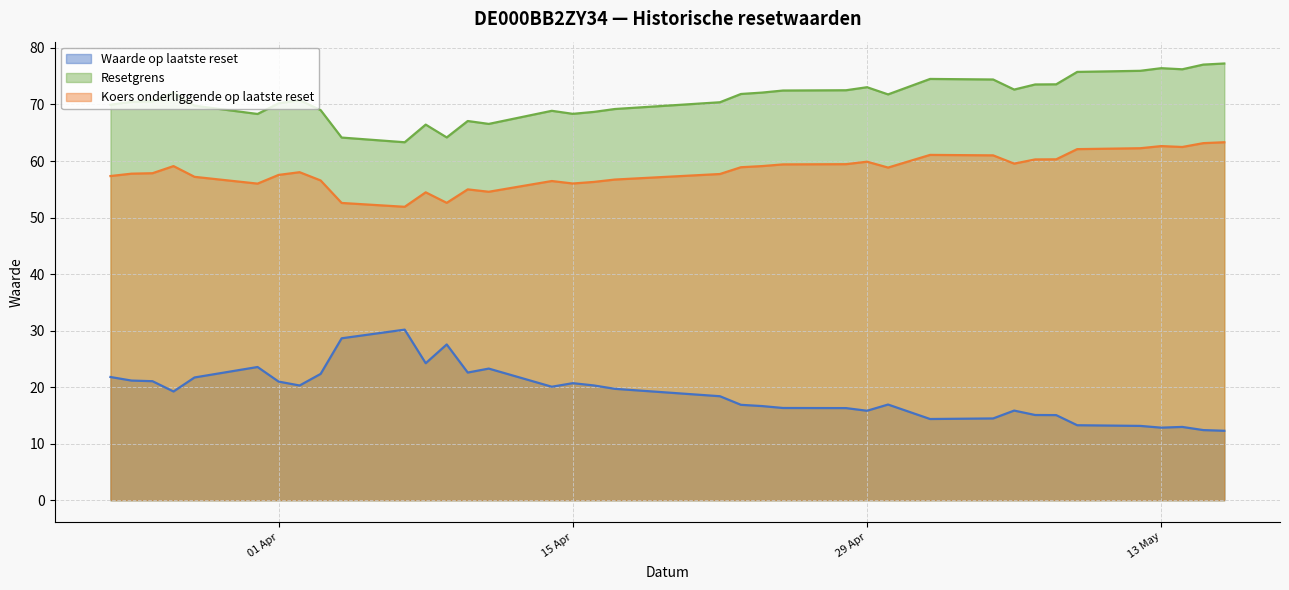

How many lines are shown in the chart?

3